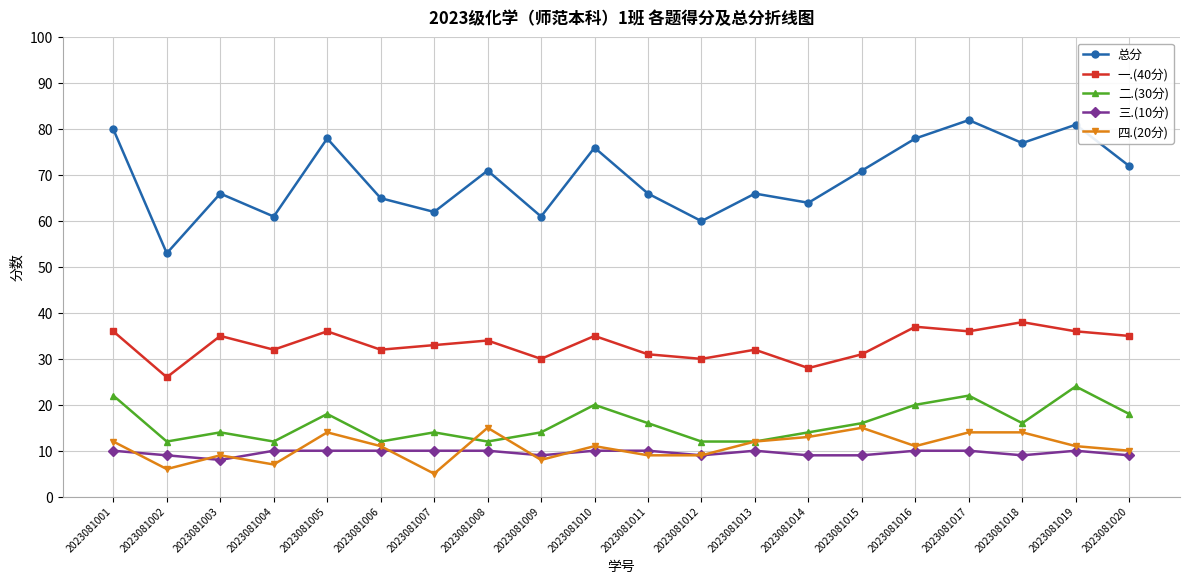

Which series has the widest spread of values?

总分